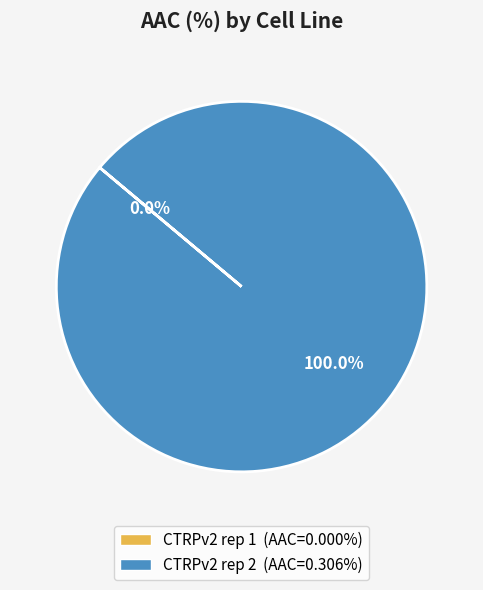

What is the largest slice in the pie chart?

CTRPv2 rep 2